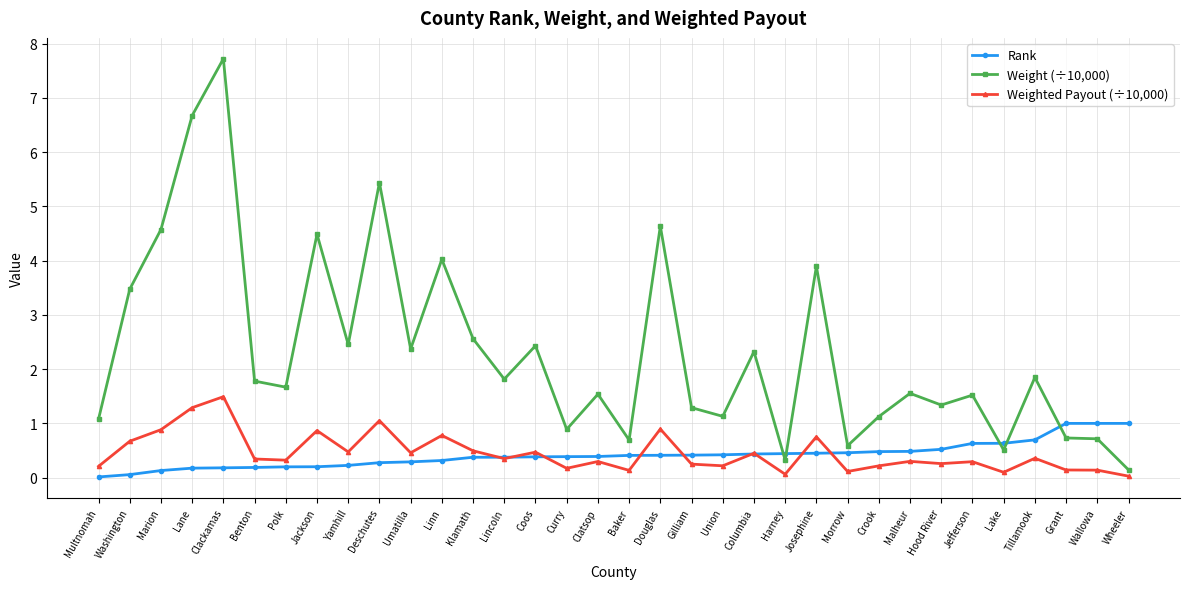

Where do Weight (÷10,000) and Rank first cross each other?

Columbia and Harney